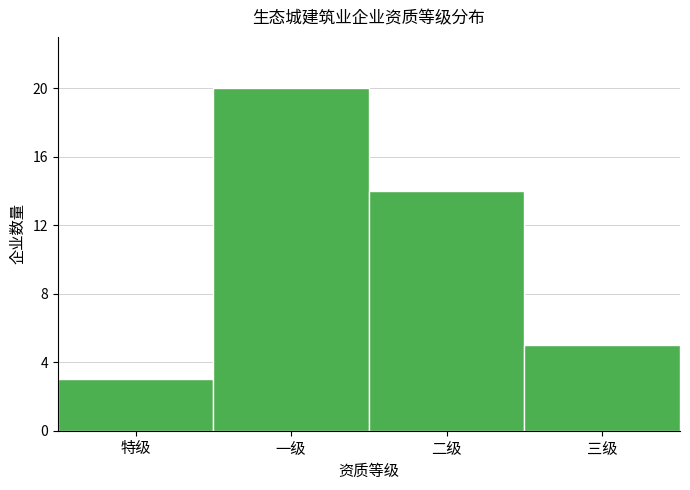

Reading right to left, list all the values displayed in this chart.

三级=5	二级=14	一级=20	特级=3